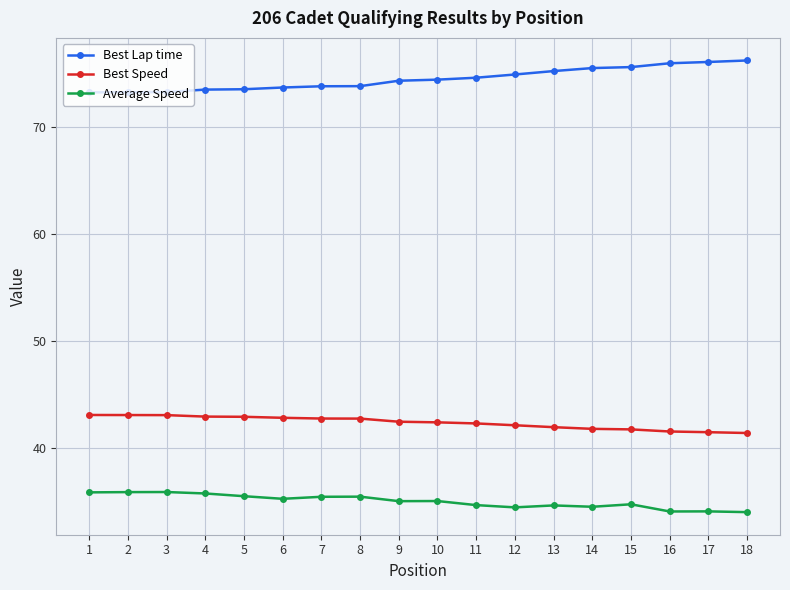

True or false: Average Speed has a value of 8.2 at 18.

False